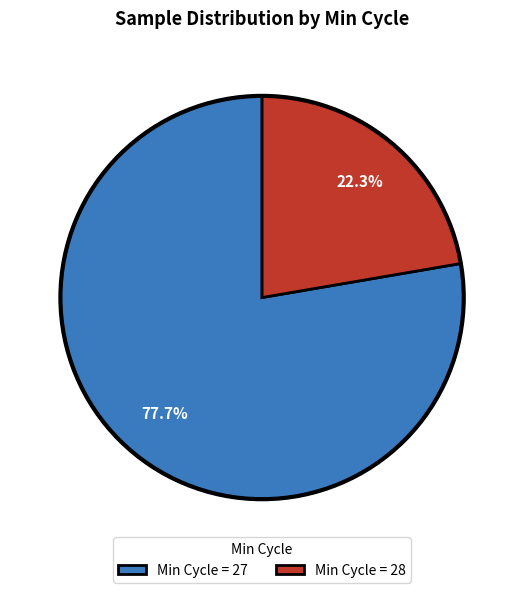

Count the number of slices in the pie.

2